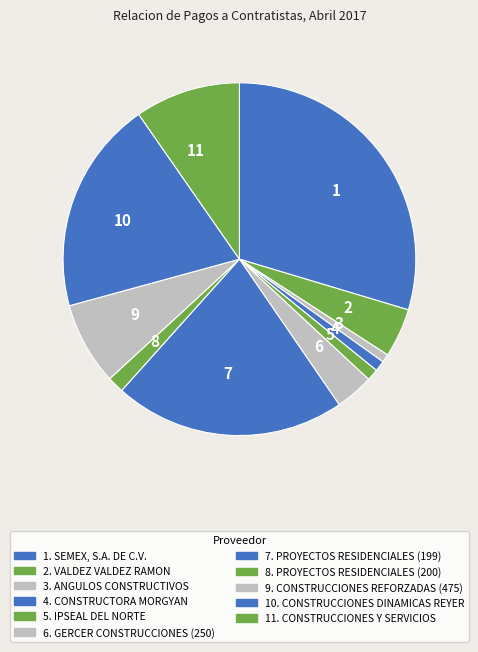

Which has a higher value, 7 or 11?

7